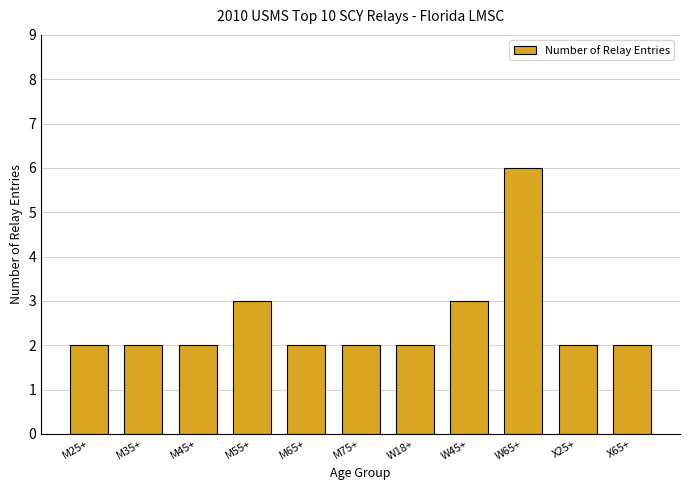

Reading right to left, what are all the values shown in this chart?

X65+=2	X25+=2	W65+=6	W45+=3	W18+=2	M75+=2	M65+=2	M55+=3	M45+=2	M35+=2	M25+=2